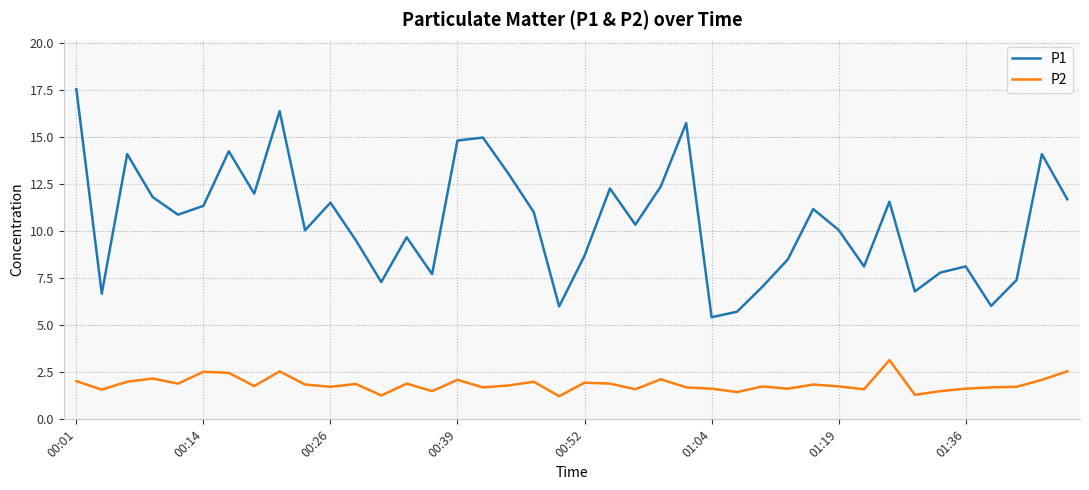

What is the minimum value shown in the chart?

1.2